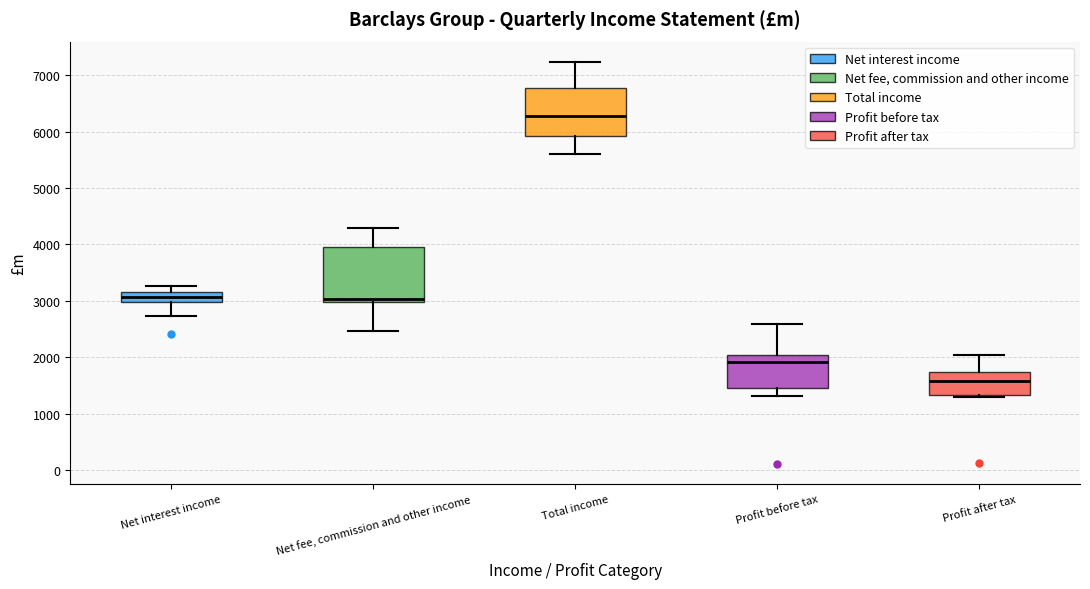

Reading left to right, read every box against the y-axis: the position of its median line, the range the box covers, and the ends of its whiskers. The values are not printed on the chart, so give them approximately, as read against the axis.

Net interest income: median 3100, box 3000 to 3200, whiskers 2700 to 3300
Net fee, commission and other income: median 3000 (just above the box's lower edge), box 3000 to 4000, whiskers 2500 to 4300
Total income: median 6300, box 5900 to 6800, whiskers 5600 to 7200
Profit before tax: median 1900, box 1500 to 2000, whiskers 1300 to 2600
Profit after tax: median 1600, box 1300 to 1700, whiskers 1300 (just below the box's lower edge) to 2000